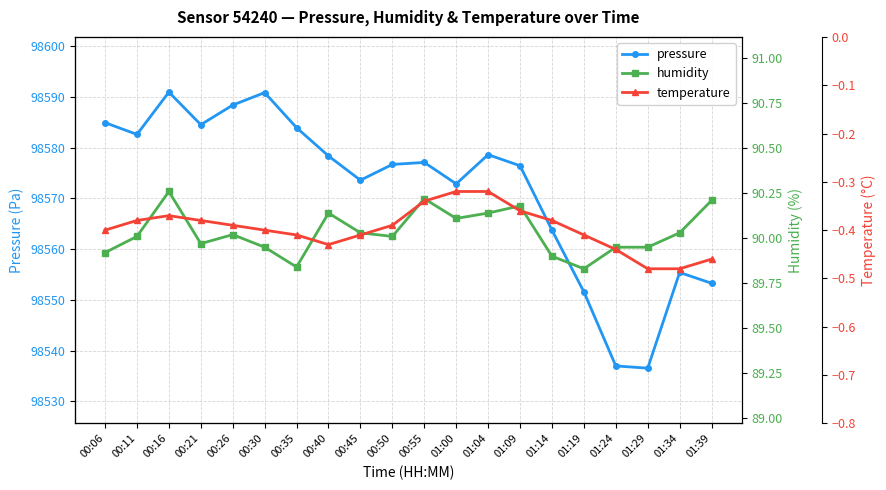

Where does the pressure series first go above 98577?

00:06